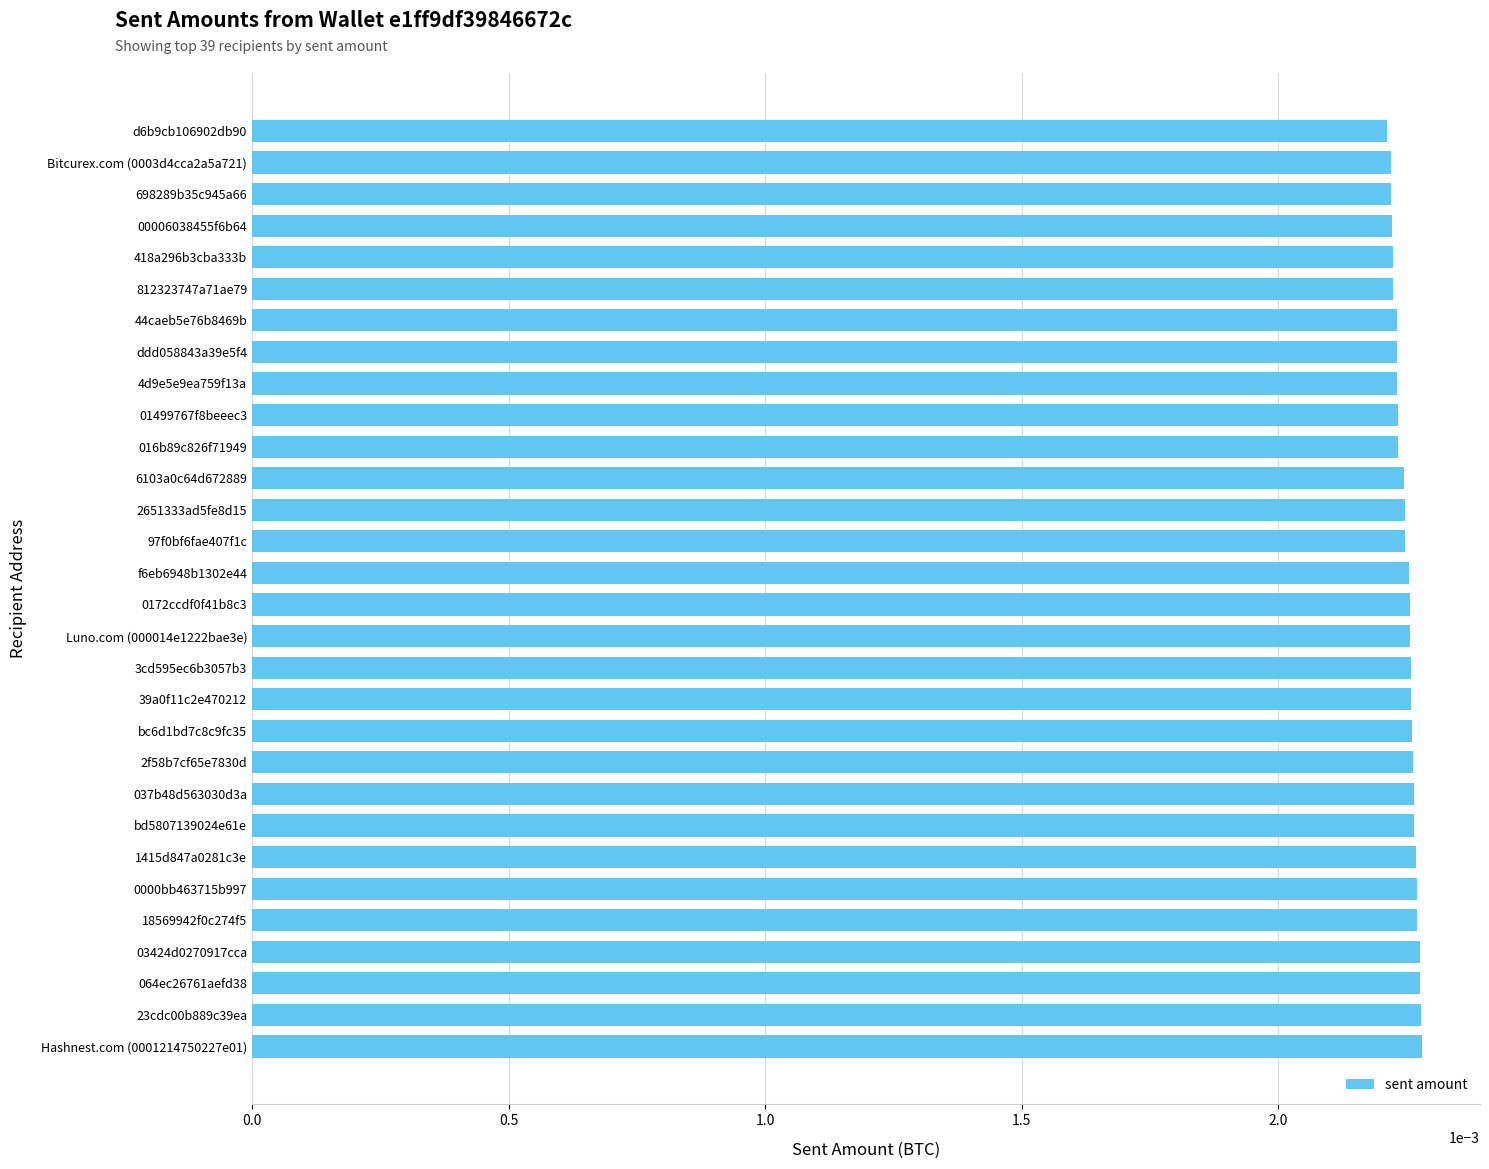

Count the values in the range 0 to 1.

30